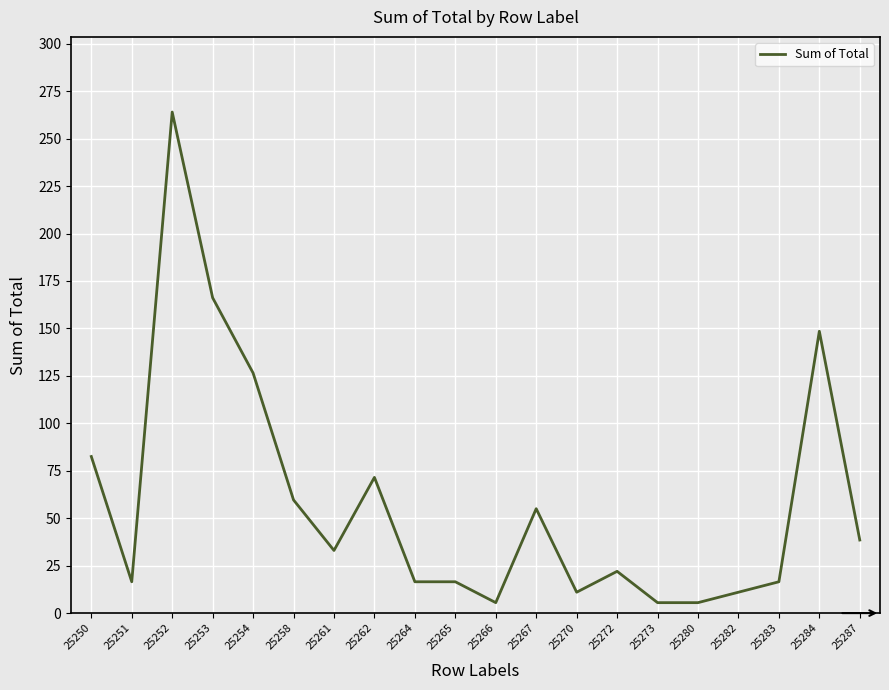

What is the maximum value shown in the chart?

264.0